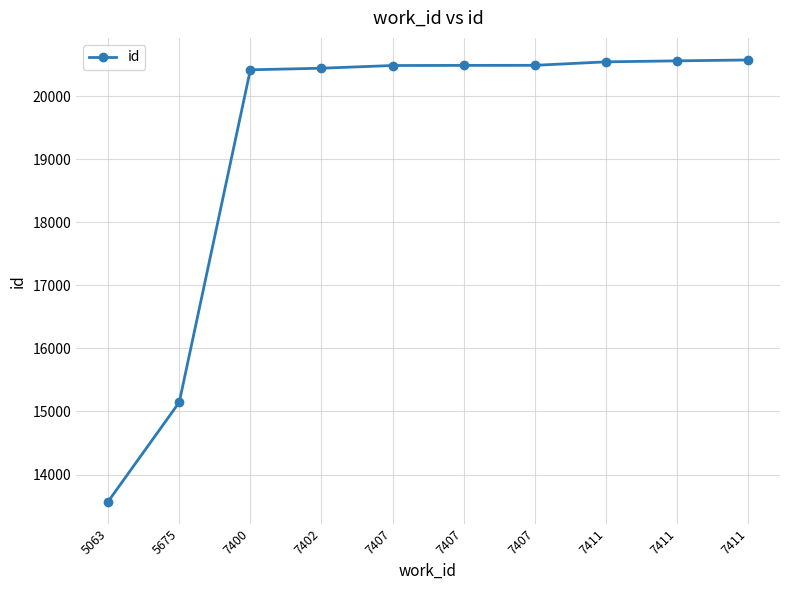

What is the change in value from 5675 to 7407?

+5342